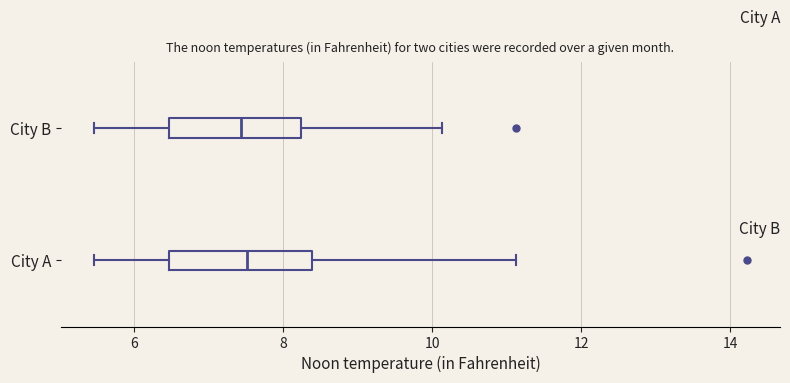

Reading bottom to top, transcribe this box plot: for each box, give where its median line is, the range the box spans, and where its two whiskers end, as read against the x-axis. The values are not printed on the chart, so give them approximately, as read against the axis.

City A: median 7.6, box 6.4 to 8.4, whiskers 5.4 to 11.2
City B: median 7.4, box 6.4 to 8.2, whiskers 5.4 to 10.2